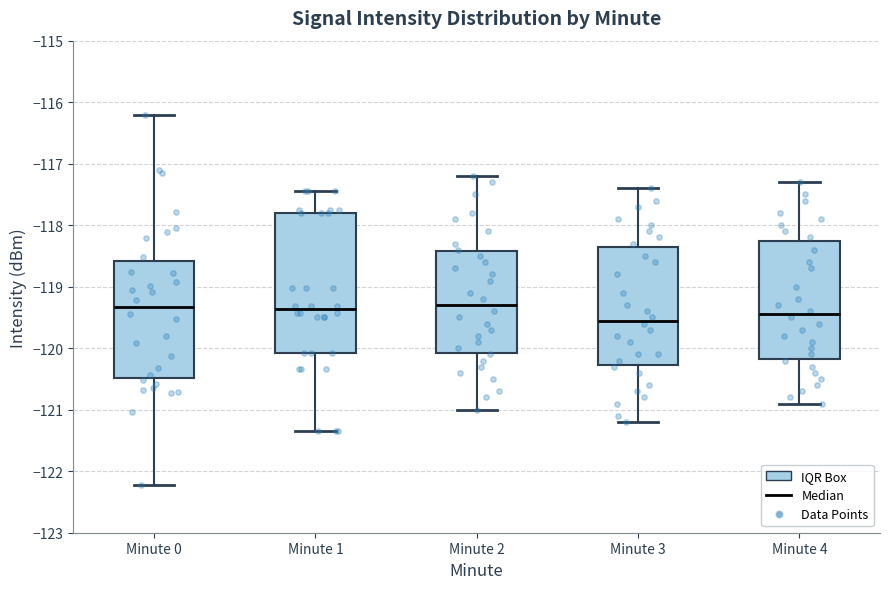

Reading left to right, transcribe this box plot: for each box, give where its median line is, the range the box spans, and where its two whiskers end, as read against the y-axis. The values are not printed on the chart, so give them approximately, as read against the axis.

Minute 0: median -119.3, box -120.5 to -118.6, whiskers -122.2 to -116.2
Minute 1: median -119.4, box -120.1 to -117.8, whiskers -121.4 to -117.4
Minute 2: median -119.3, box -120.1 to -118.4, whiskers -121.0 to -117.2
Minute 3: median -119.5, box -120.3 to -118.3, whiskers -121.2 to -117.4
Minute 4: median -119.4, box -120.2 to -118.2, whiskers -120.9 to -117.3